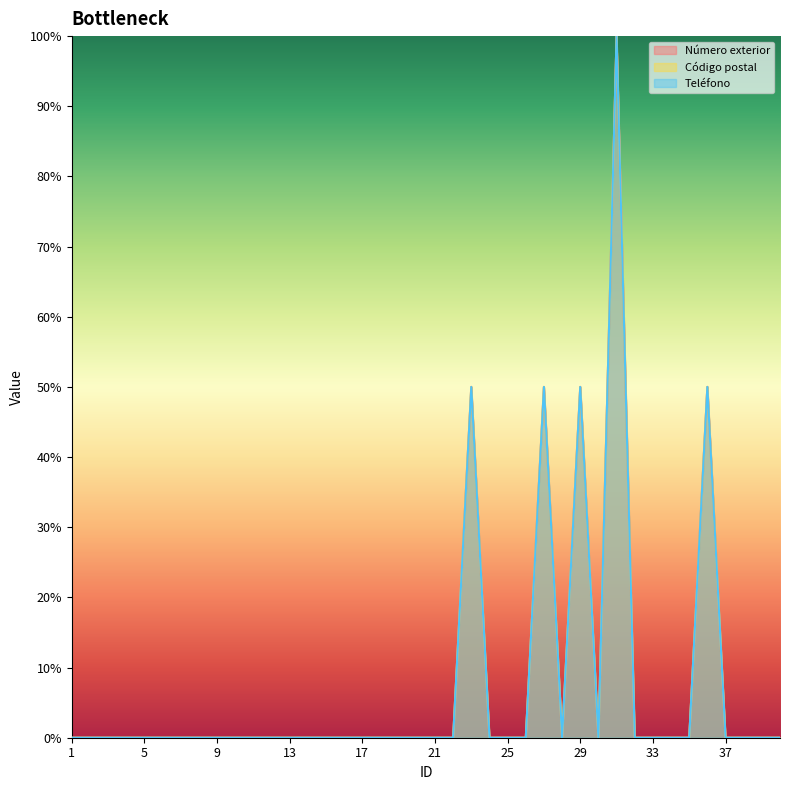

True or false: Teléfono has a value of 0.0 at 10.

True